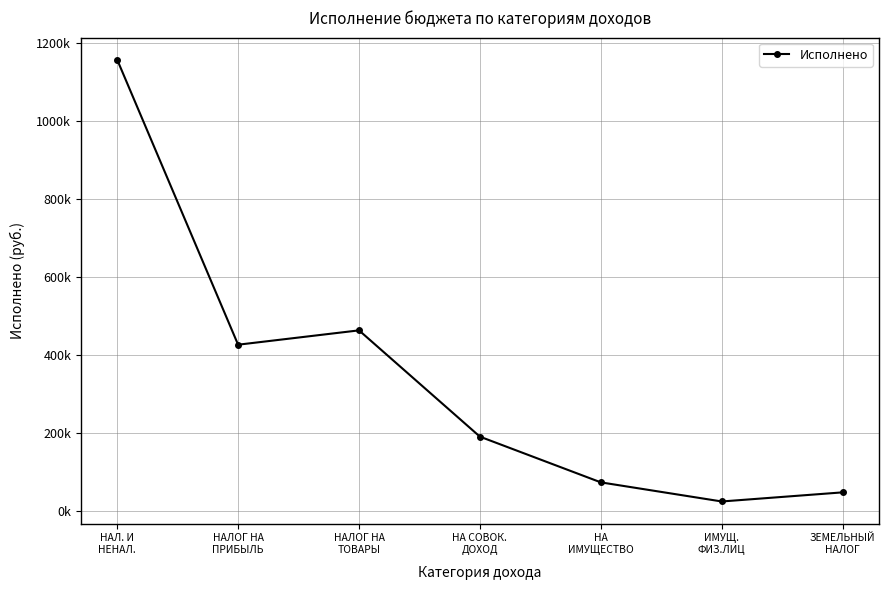

List the labels in order of value, largest first.

НАЛ. И
НЕНАЛ., НАЛОГ НА
ТОВАРЫ, НАЛОГ НА
ПРИБЫЛЬ, НА СОВОК.
ДОХОД, НА
ИМУЩЕСТВО, ЗЕМЕЛЬНЫЙ
НАЛОГ, ИМУЩ.
ФИЗ.ЛИЦ